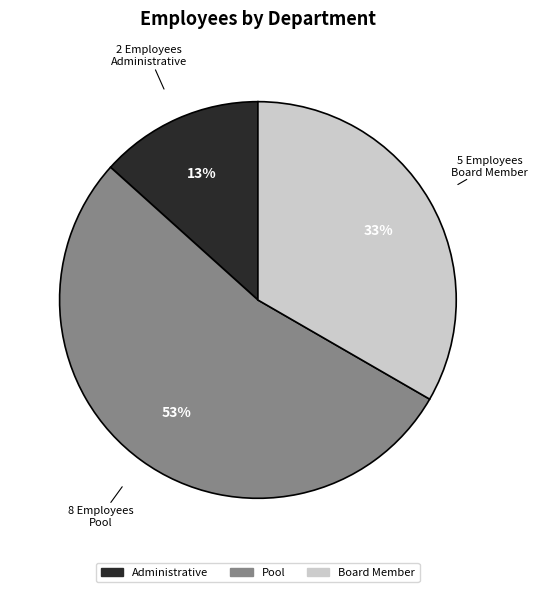

Which has a higher value, Pool or Administrative?

Pool